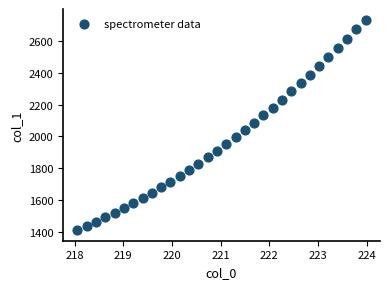

What is the range of X values (max minus min)?

5.9